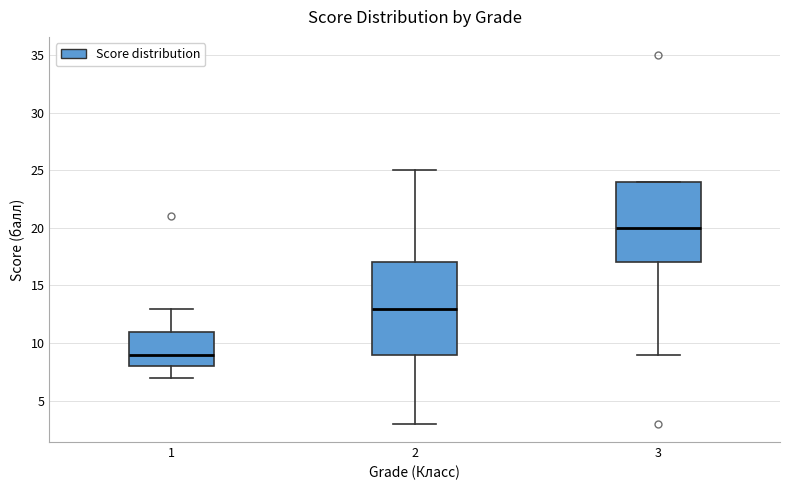

Which box is the tallest, from its lower edge to its upper edge?

2